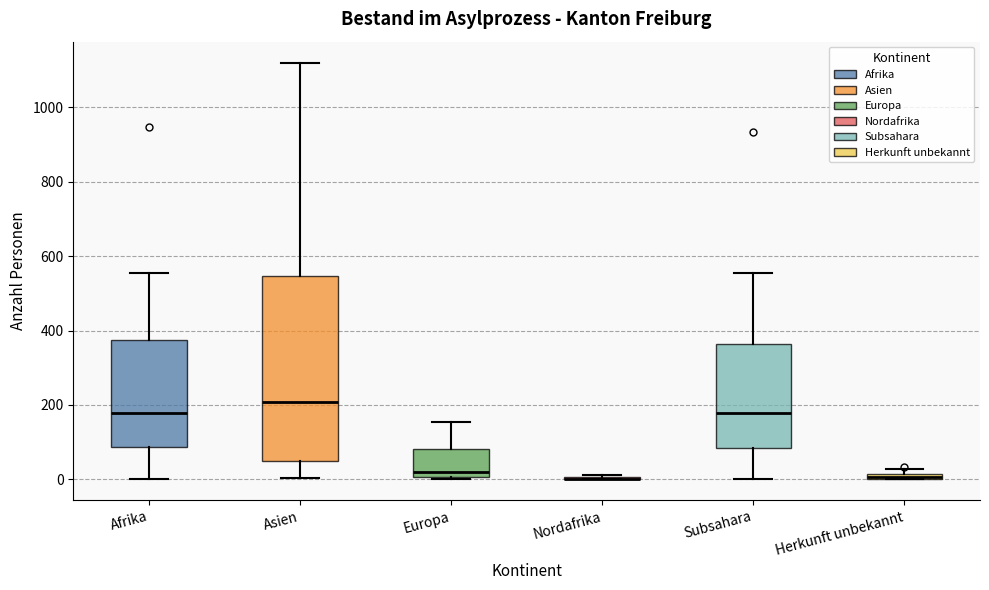

Which box is the tallest, from its lower edge to its upper edge?

Asien